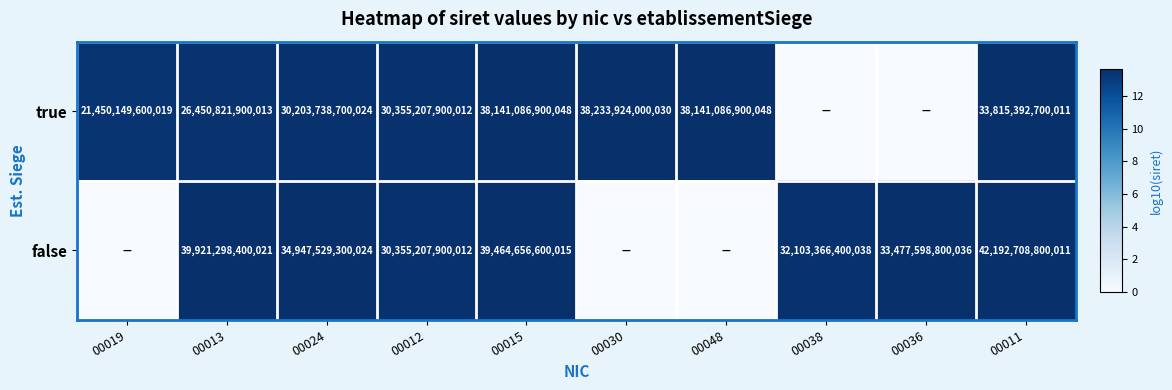

Between 00013 and 00012, which series saw the biggest shift?

false